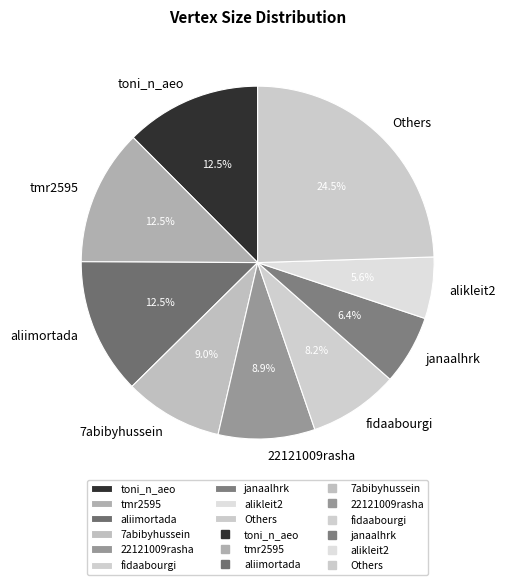

To the nearest percent, what is the average slice percentage?

11%